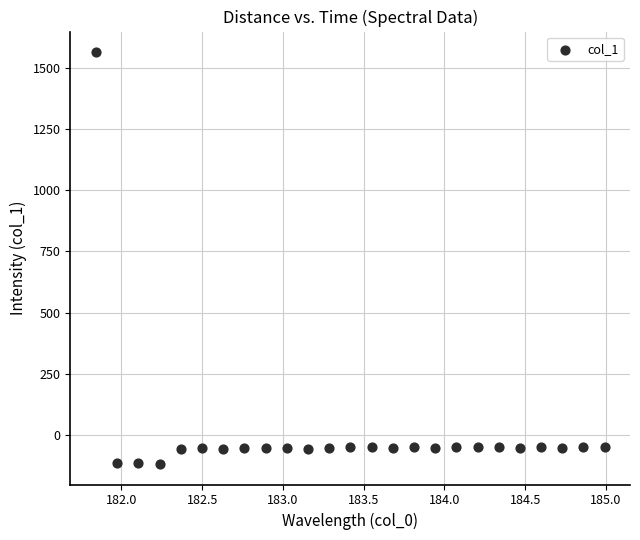

What is the range of X values (max minus min)?

3.1